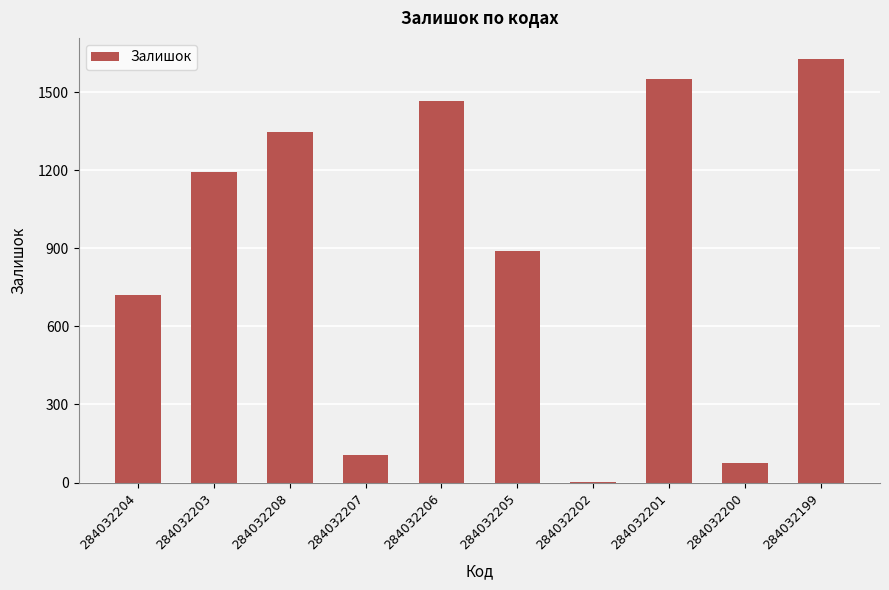

What is the maximum value shown in the chart?

1628